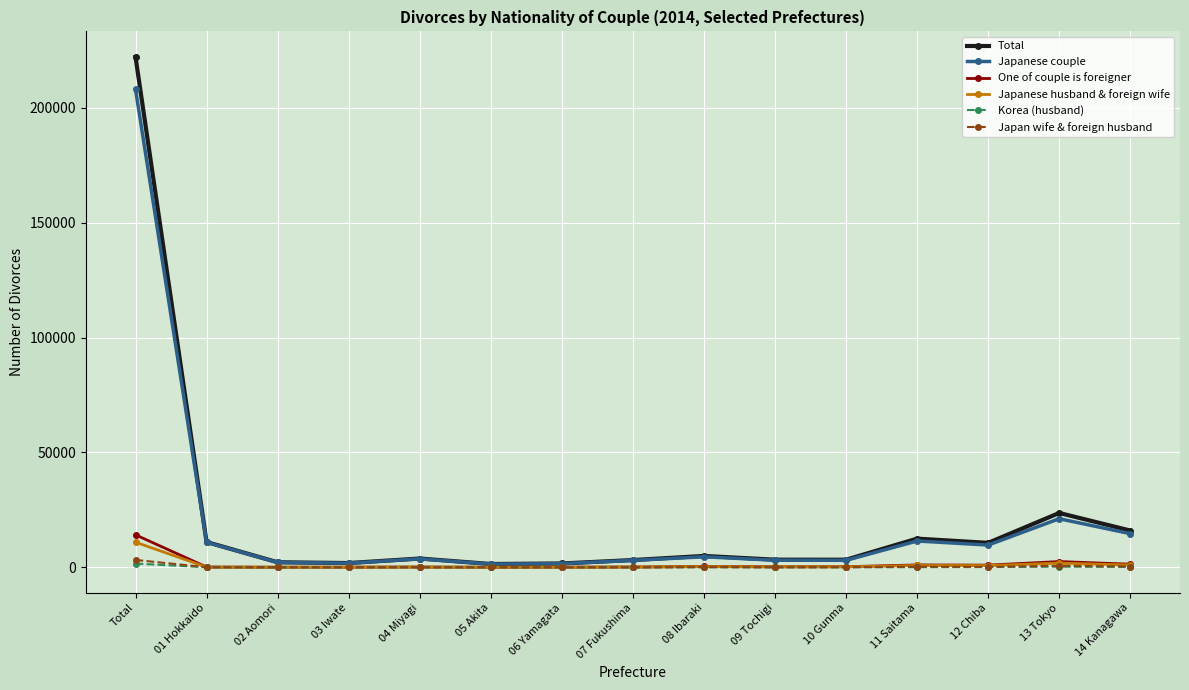

What is the difference between the maximum and minimum values in the Korea (husband) series?

1617